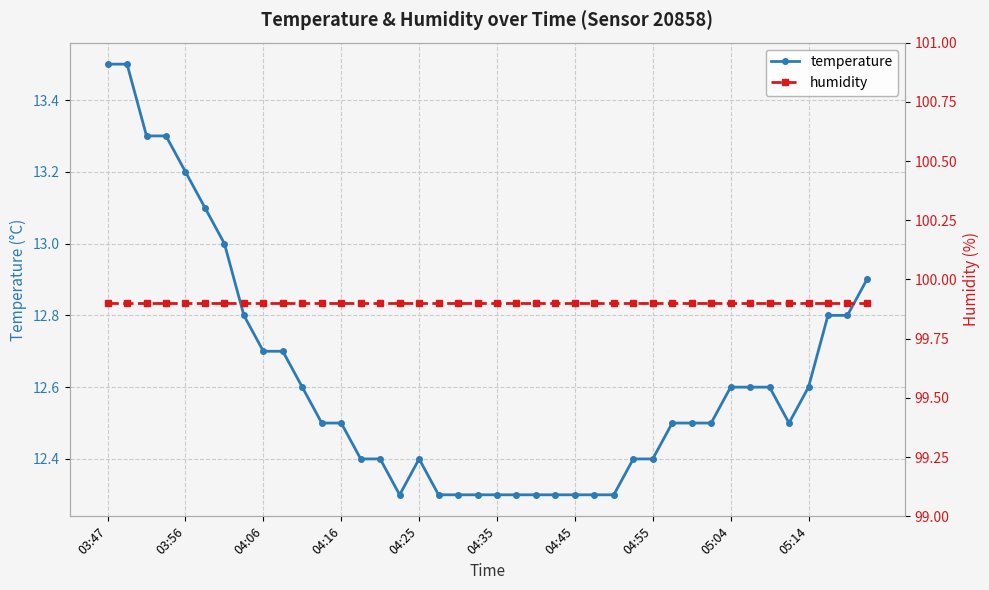

What are all the series names shown in the legend?

temperature, humidity